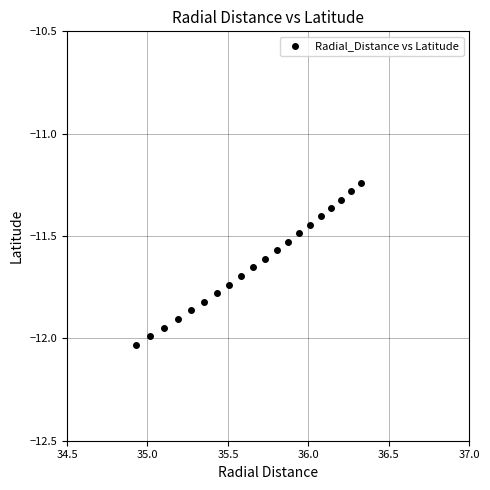

What is the range of Y values (max minus min)?

0.8